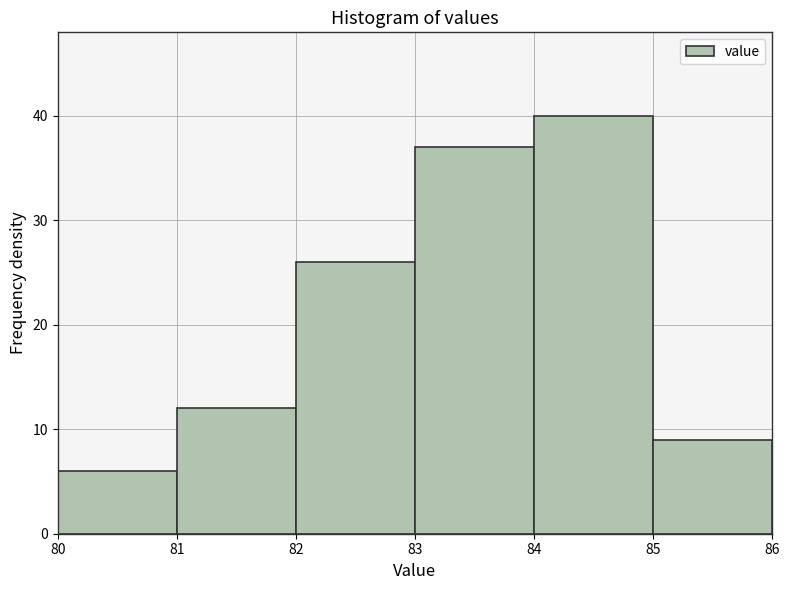

What is the height of the bar covering 84 to 85 on the x-axis? The values are not printed on the chart, so give them approximately, as read against the axis.

40